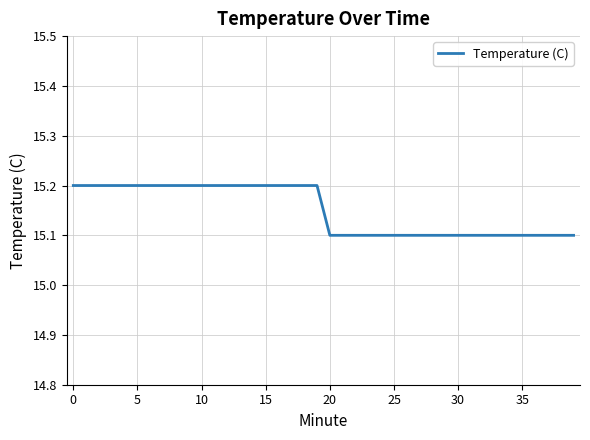

What is the minimum value shown in the chart?

15.1